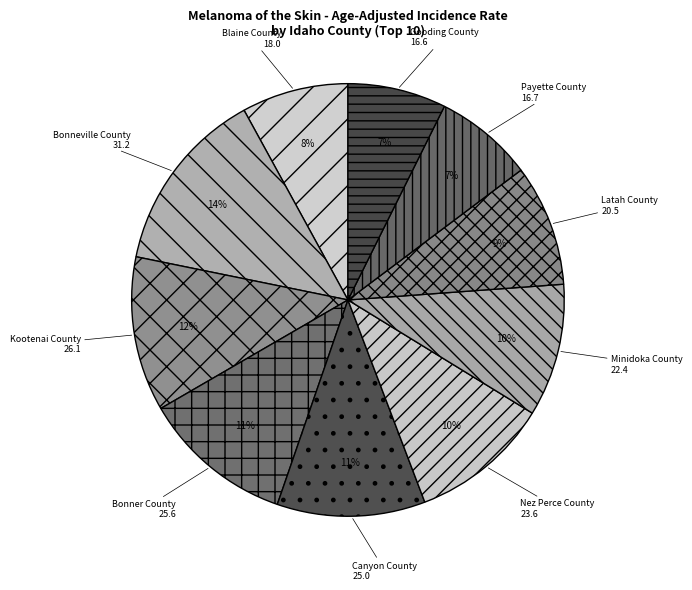

Combined, do Bonneville County and Kootenai County account for over 50%?

No